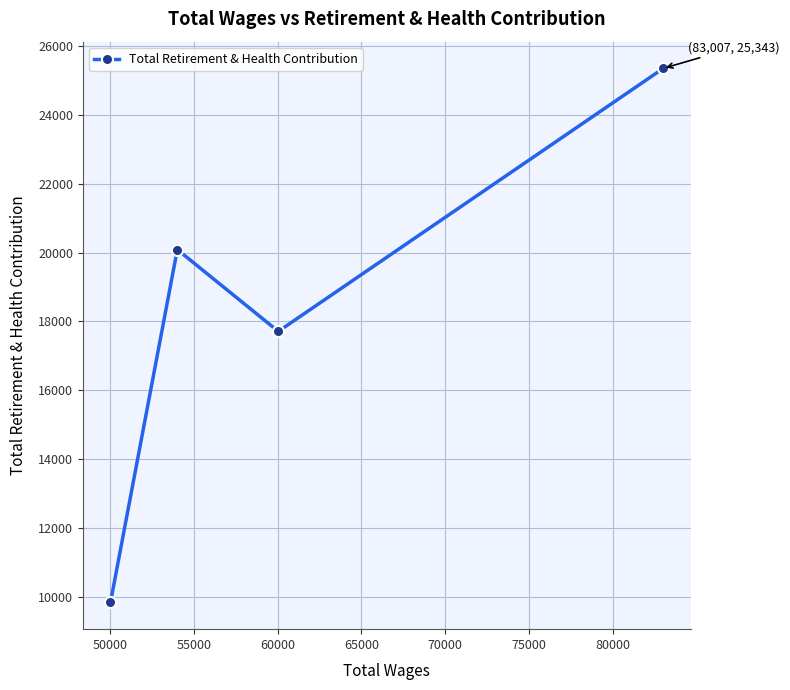

What is the maximum value shown in the chart?

25343